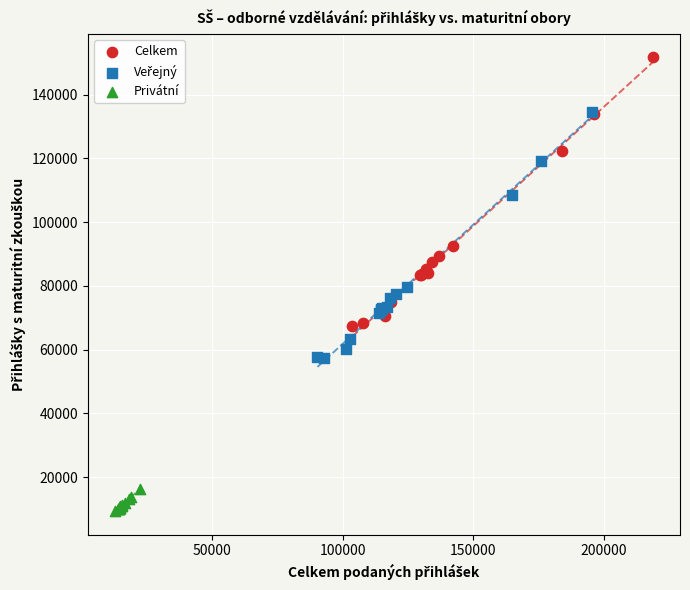

Which series contains the highest Y value?

Celkem